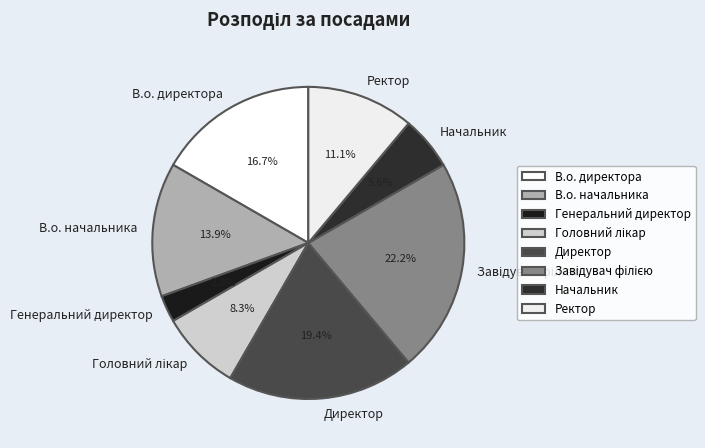

Does any single category account for the majority?

No